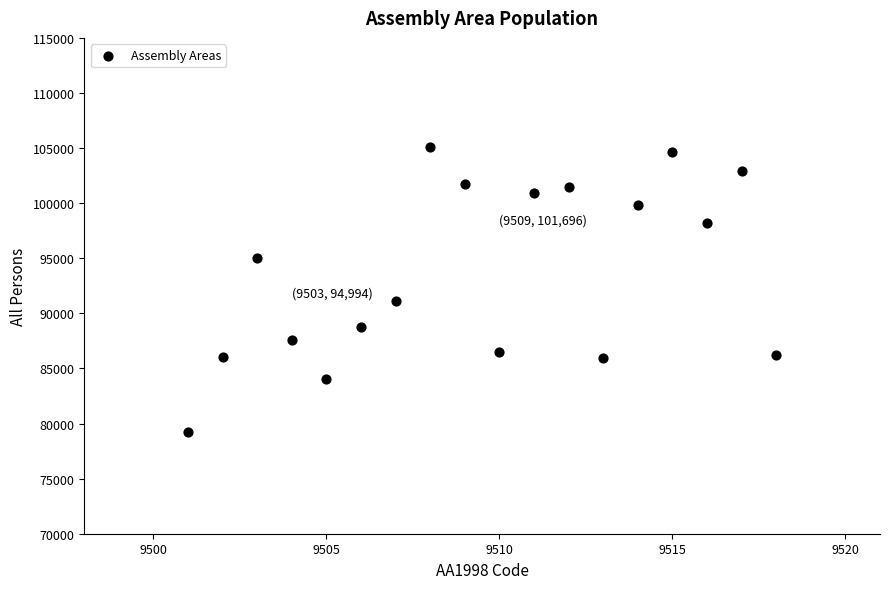

What is the range of Y values (max minus min)?

25805